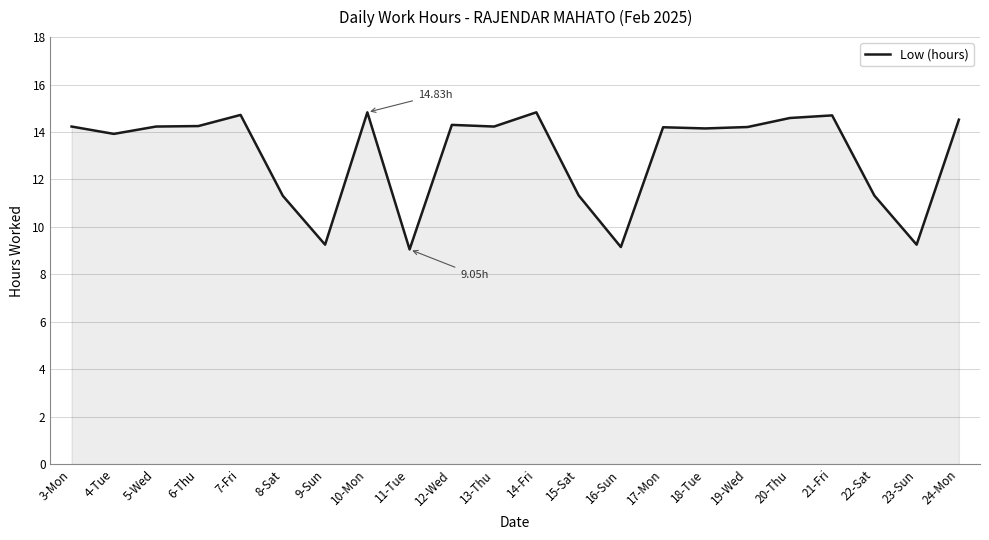

True or false: there are more than 0 points higher than both neighbors.

True